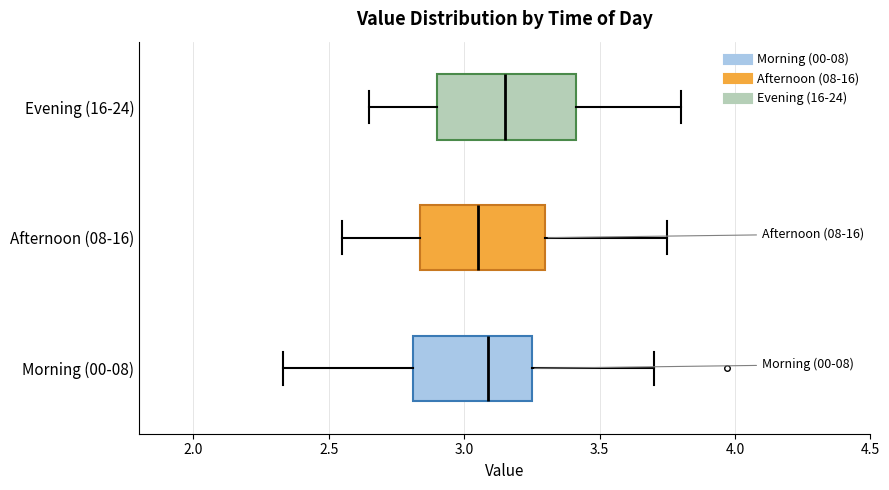

Reading bottom to top, transcribe this box plot: for each box, give where its median line is, the range the box spans, and where its two whiskers end, as read against the x-axis. The values are not printed on the chart, so give them approximately, as read against the axis.

Morning (00-08): median 3.10, box 2.80 to 3.25, whiskers 2.35 to 3.70
Afternoon (08-16): median 3.05, box 2.85 to 3.30, whiskers 2.55 to 3.75
Evening (16-24): median 3.15, box 2.90 to 3.40, whiskers 2.65 to 3.80